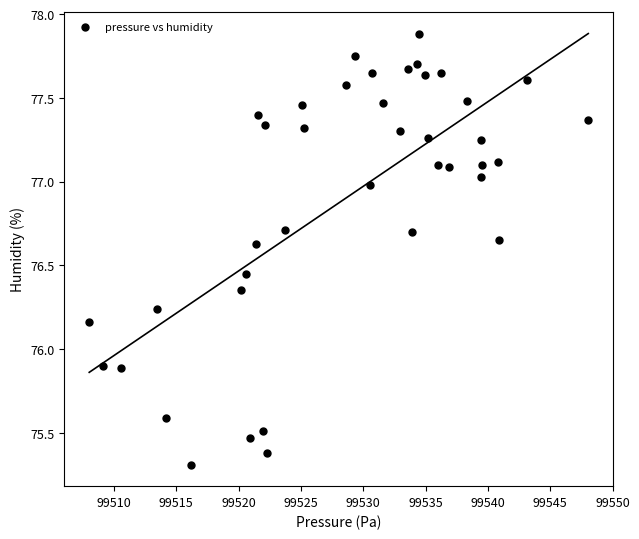

What is the range of X values (max minus min)?

40.0